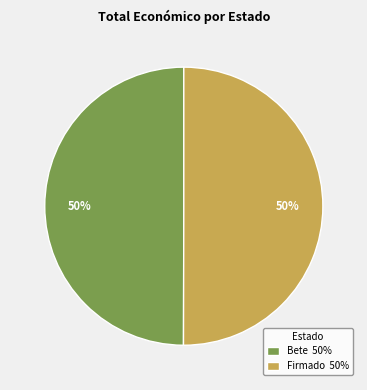

What is the ratio of the value at Bete 50% to the value at Firmado 50%?

1.0